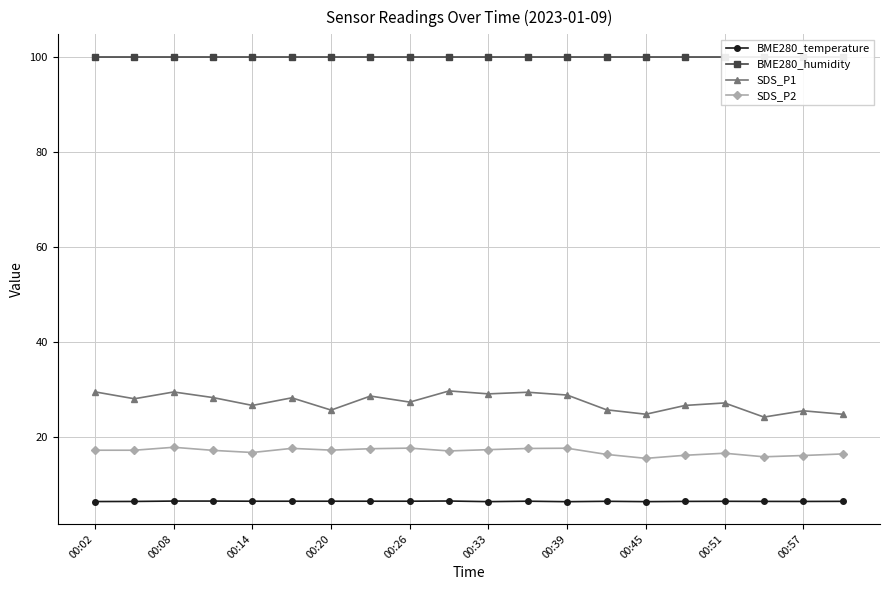

What is the average value of the SDS_P1 series?

27.4